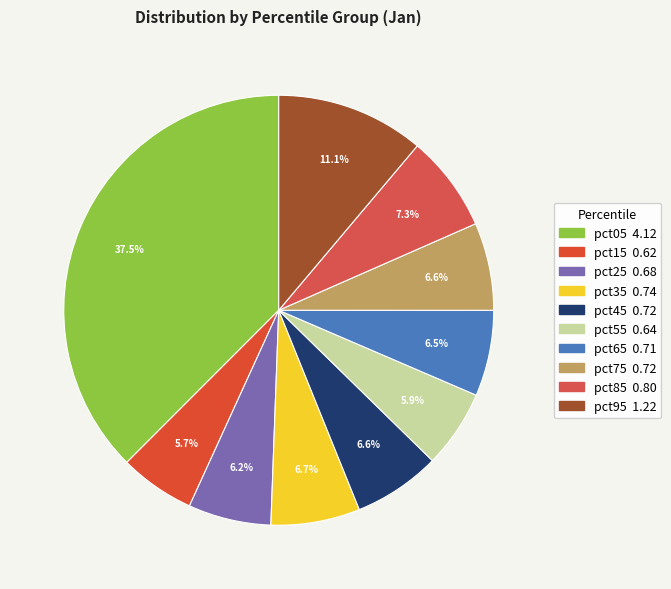

To the nearest percent, what is the difference between the pct25 and pct05 slice percentages?

31%